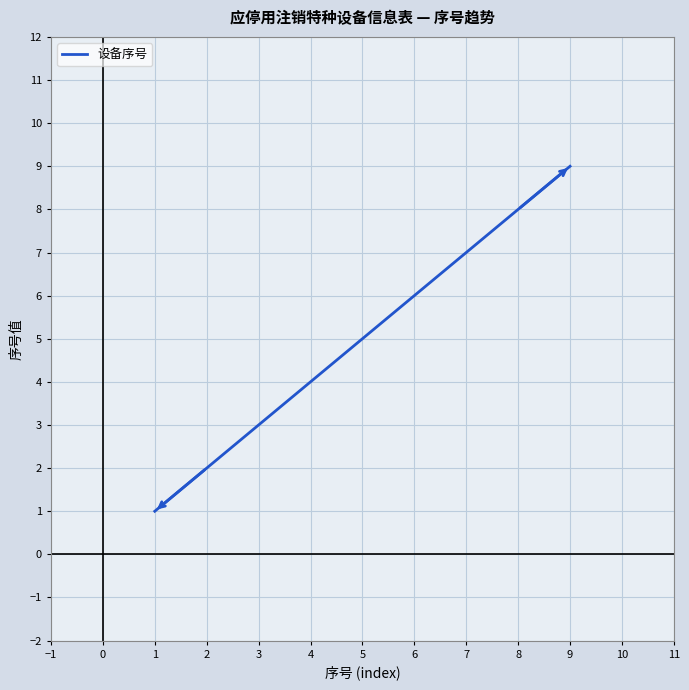

Is it true that the value at 3 is 3?

True